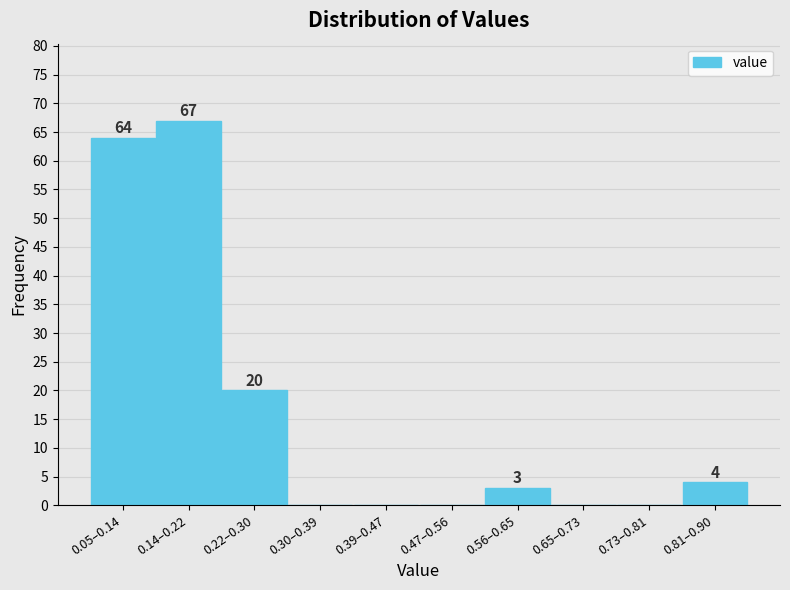

Reading left to right, extract all data points from this chart.

0.05–0.14=64	0.14–0.22=67	0.22–0.30=20	0.30–0.39=0	0.39–0.47=0	0.47–0.56=0	0.56–0.65=3	0.65–0.73=0	0.73–0.81=0	0.81–0.90=4